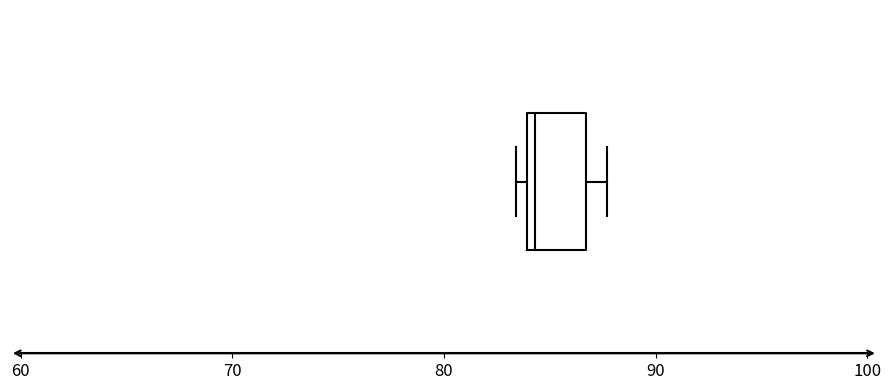

Where is the right edge of the box on the x-axis? The values are not printed on the chart, so give them approximately, as read against the axis.

87